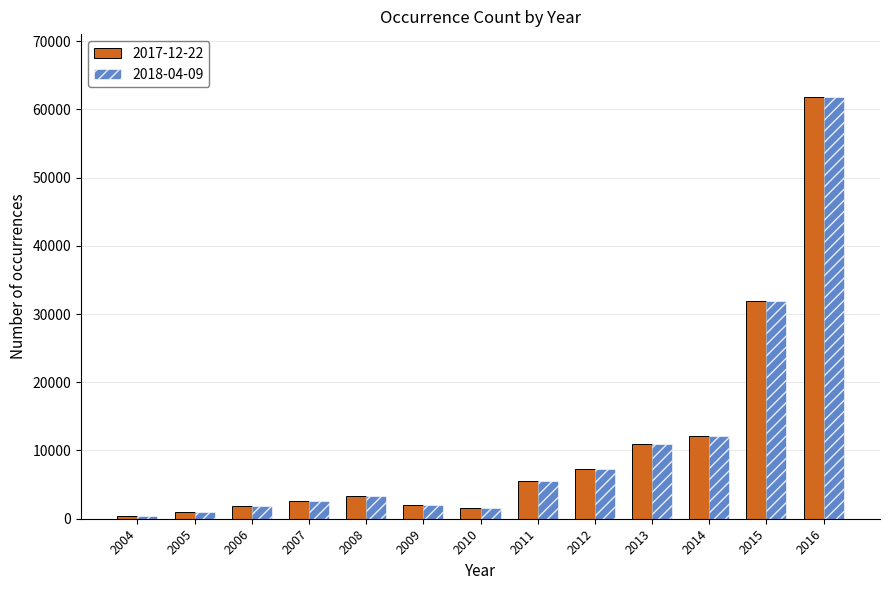

True or false: 2018-04-09 has a value of 1964 at 2009.

True